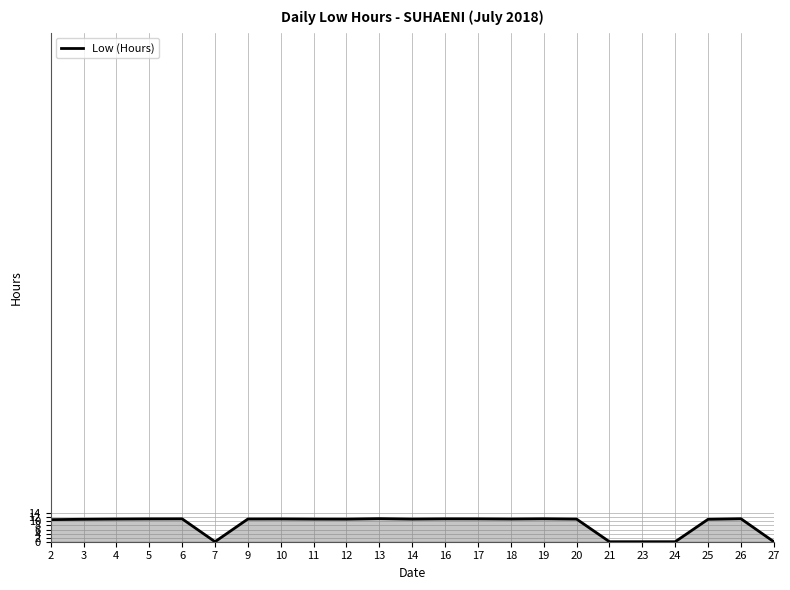

Read the value at 6.

11.2